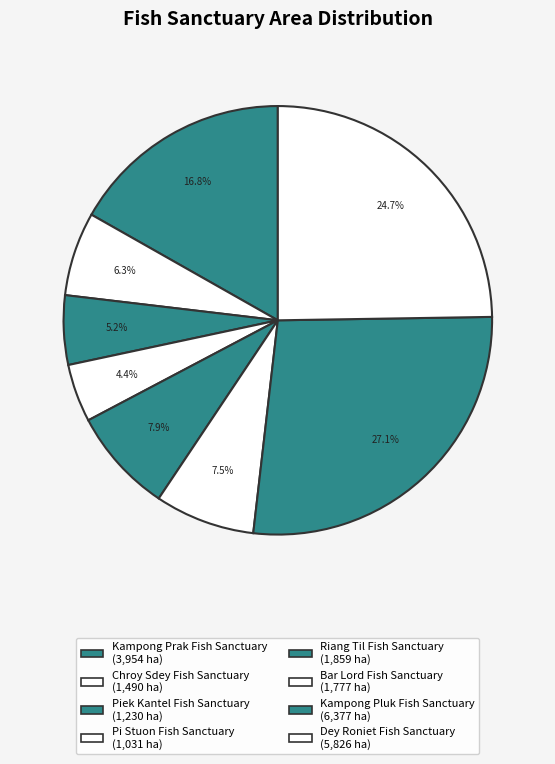

How many segments does this pie chart have?

8